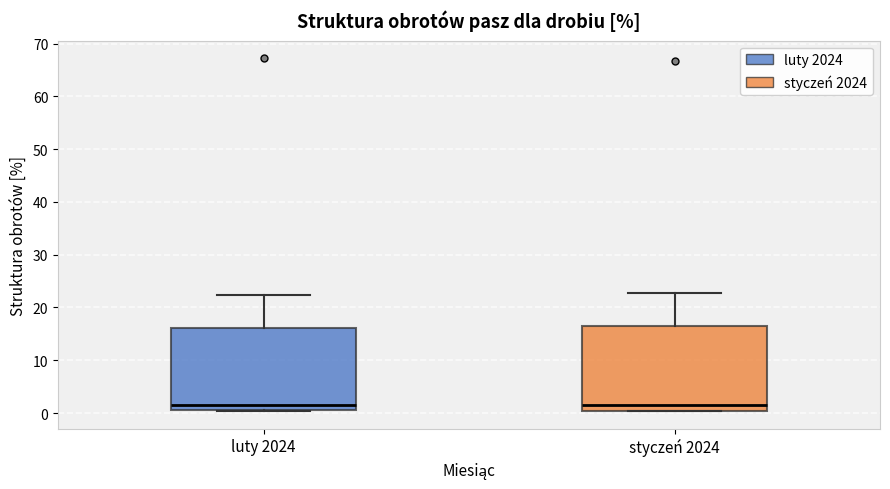

Reading left to right, read every box against the y-axis: the position of its median line, the range the box covers, and the ends of its whiskers. The values are not printed on the chart, so give them approximately, as read against the axis.

luty 2024: median 2, box 1 to 16, whiskers 0 to 22
styczeń 2024: median 1, box 0 to 16, whiskers 0 to 23